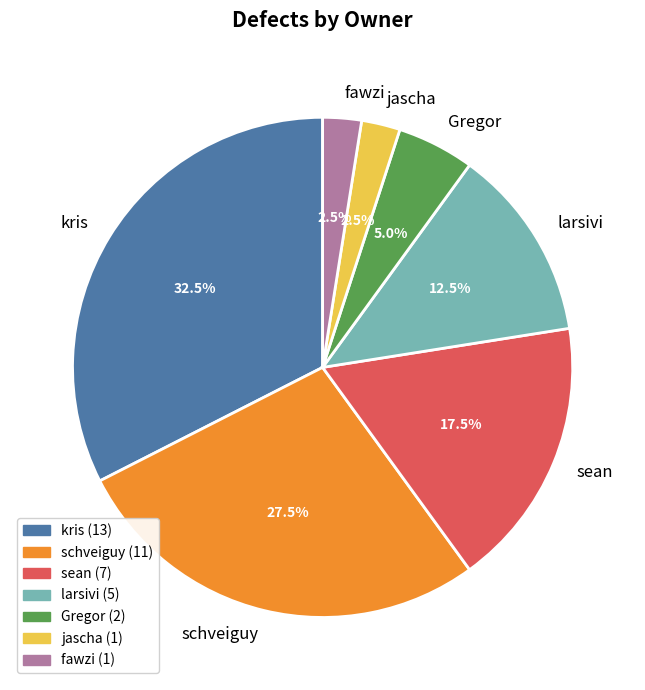

The Gregor slice represents 5% of the pie. True or false?

True